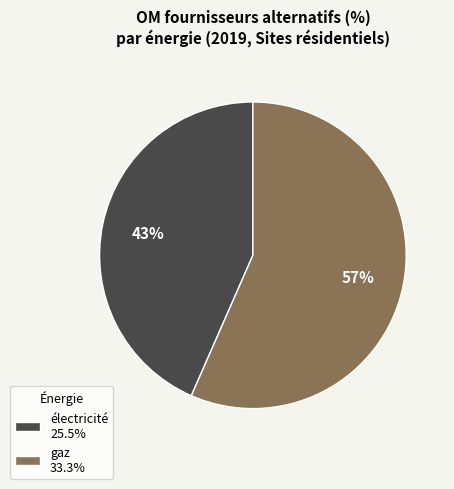

The électricité slice represents 37% of the pie. True or false?

False